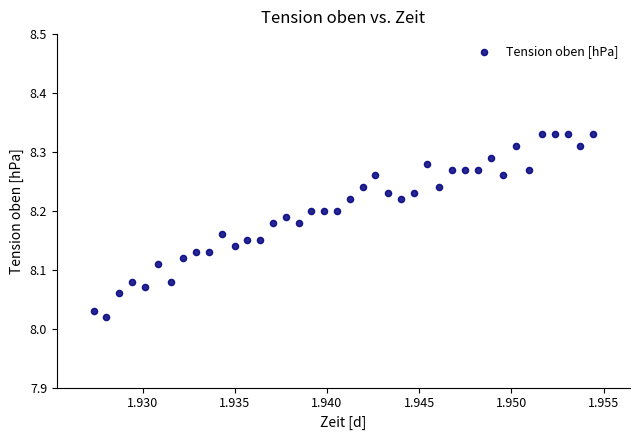

How many data points are displayed?

40